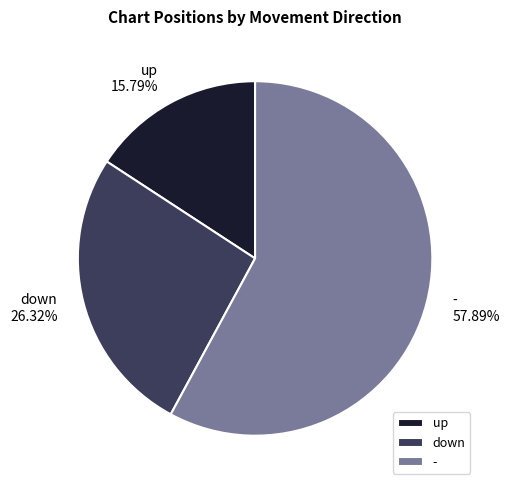

Does down account for over 50% of the chart?

No